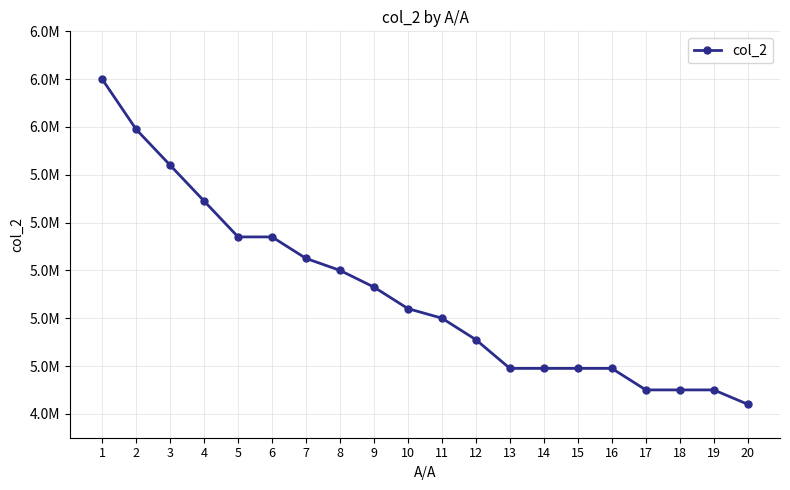

Does the chart have visible grid lines?

Yes